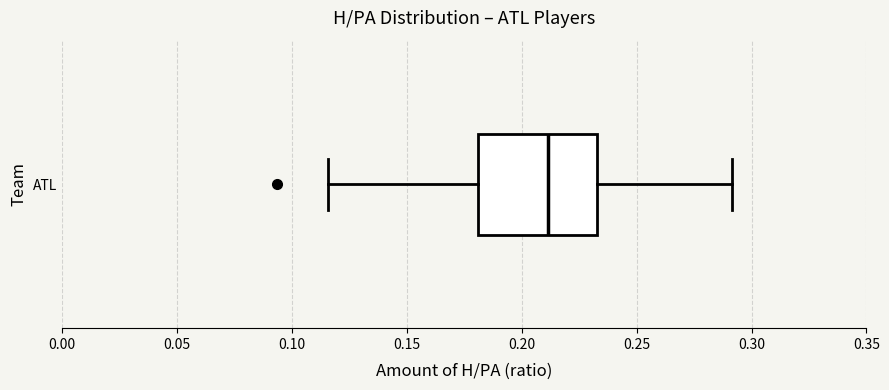

Where is the left edge of the box for ATL on the x-axis? The values are not printed on the chart, so give them approximately, as read against the axis.

0.180